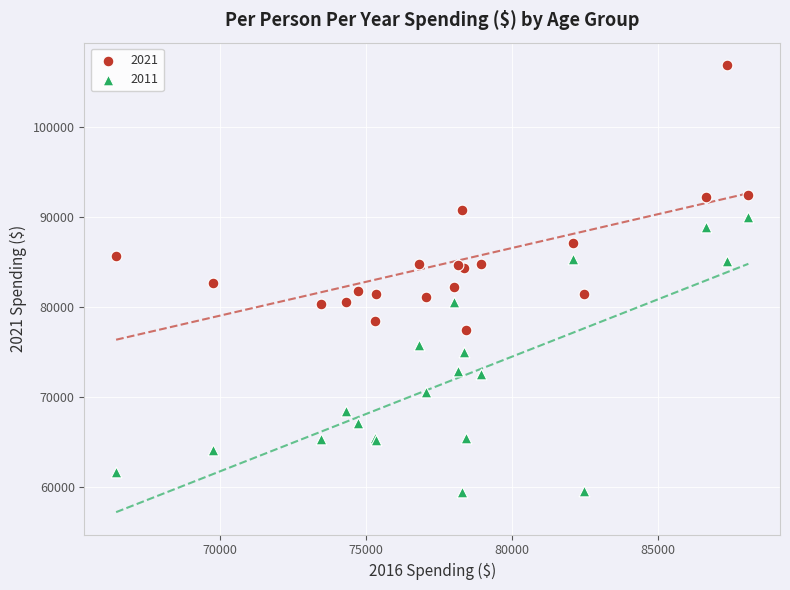

What is the X range (max minus min) for the scatter plot?

21686